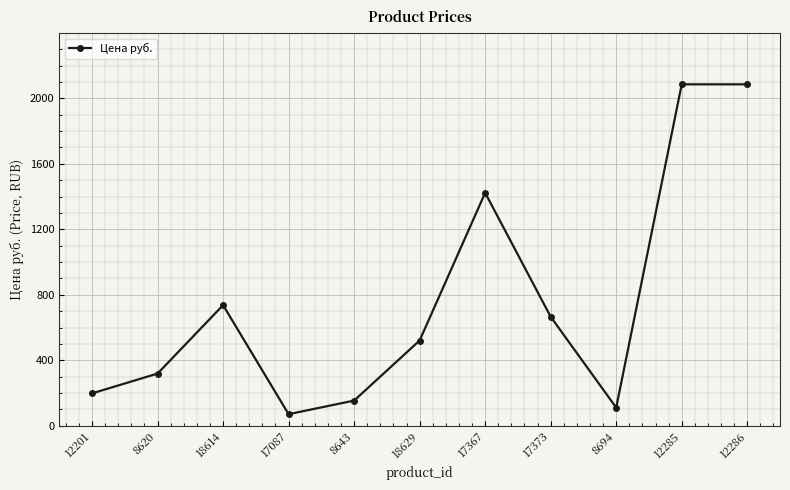

Read the value at 17367.

1423.0